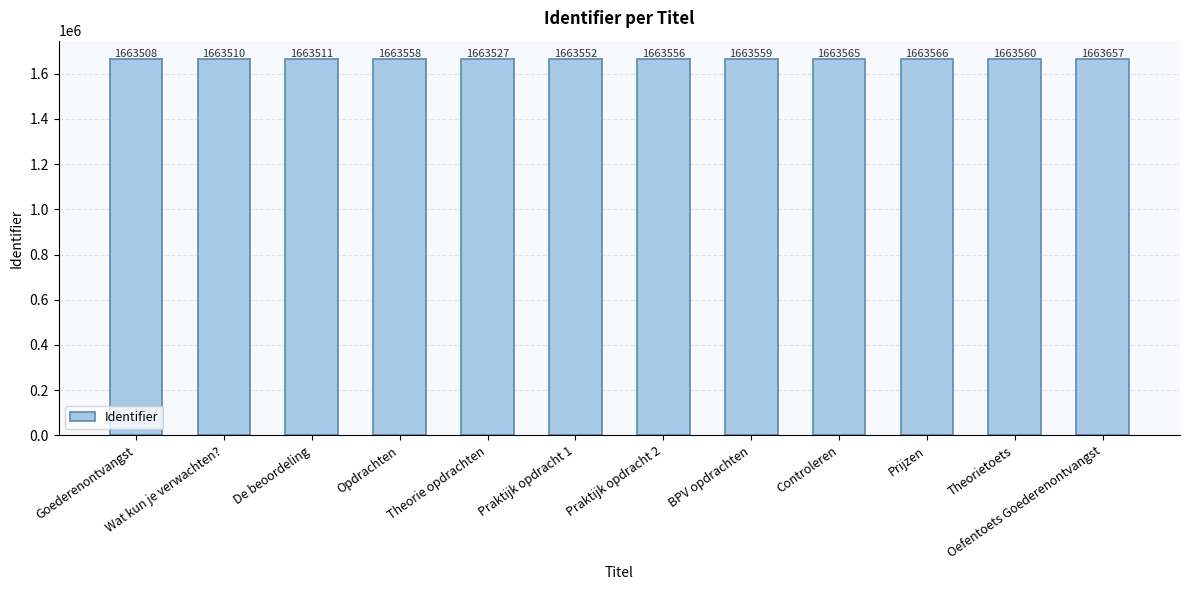

Reading left to right, transcribe all the data shown in this chart.

1663508	1663510	1663511	1663558	1663527	1663552	1663556	1663559	1663565	1663566	1663560	1663657